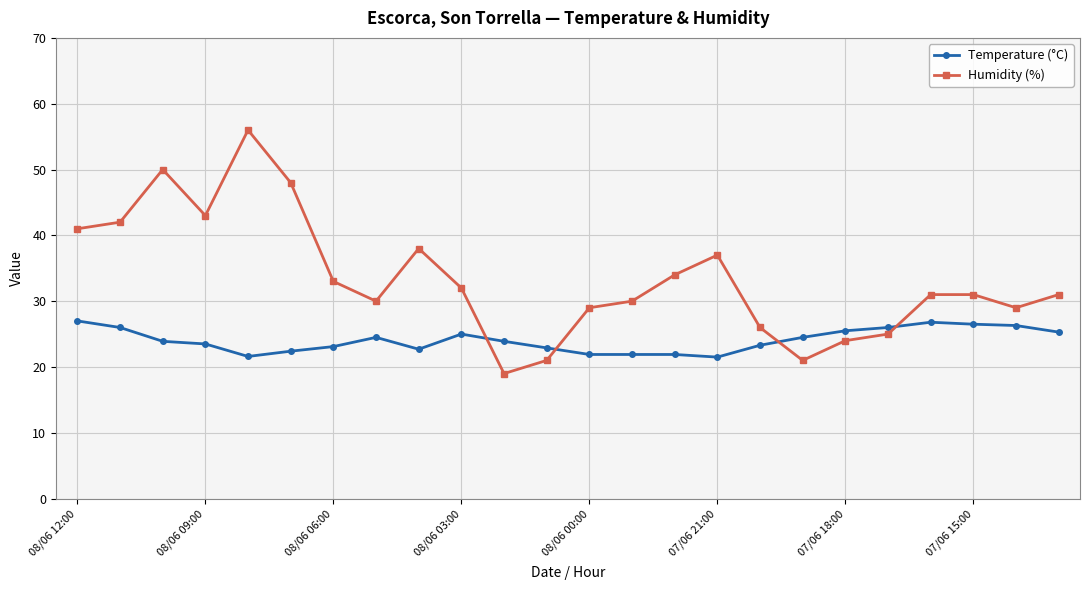

True or false: Humidity (%) has more than 0 points higher than both neighbors.

True